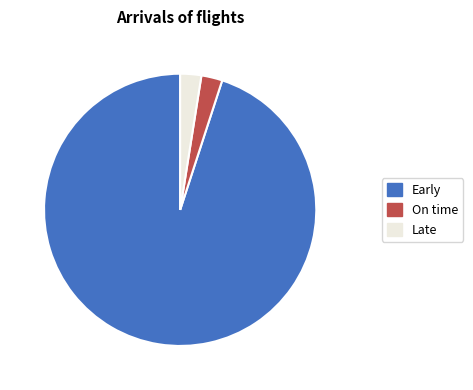

Count the number of slices in the pie.

3